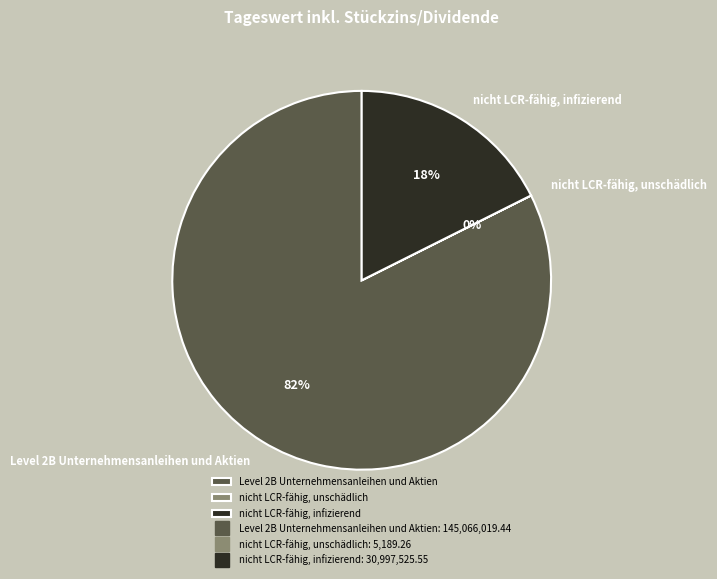

The Level 2B Unternehmensanleihen und Aktien slice represents 82% of the pie. True or false?

True